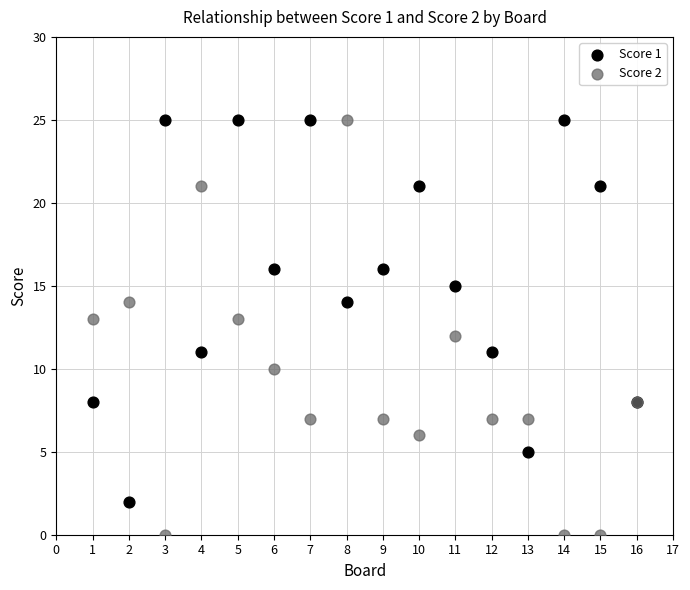

What is the X range (max minus min) for the scatter plot?

15